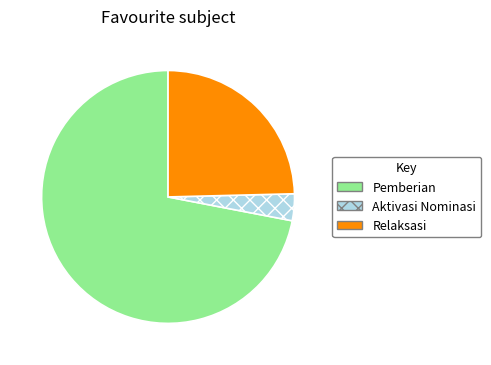

Is there any slice that represents more than half of the pie?

Yes